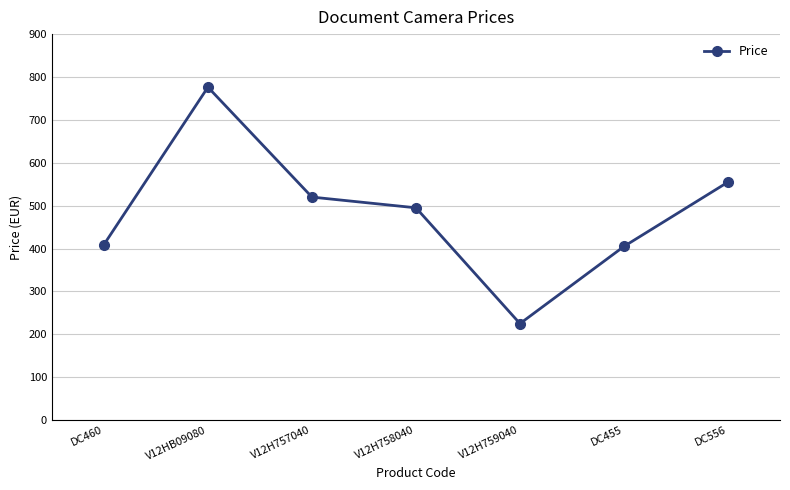

How many data points are less than 495?

3